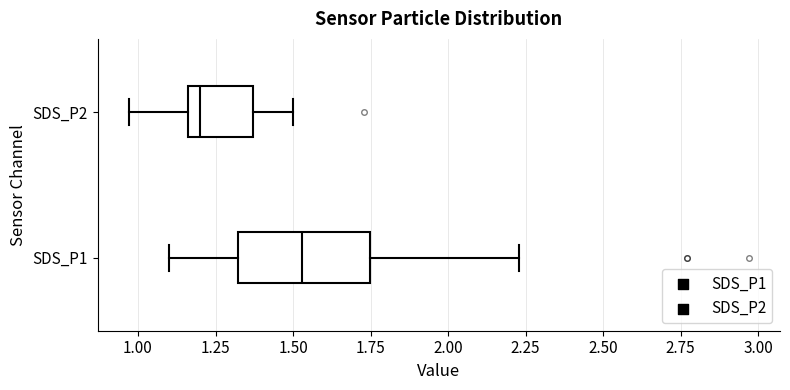

Where does the right whisker of the box for SDS_P1 end on the x-axis? The values are not printed on the chart, so give them approximately, as read against the axis.

2.25